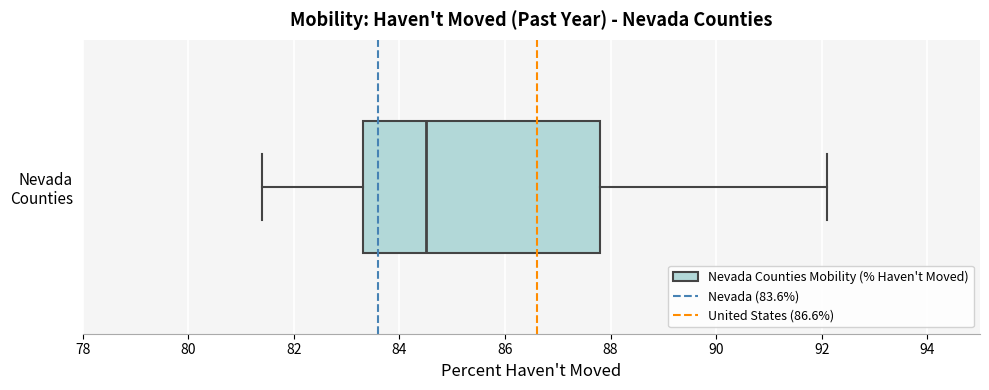

Read this box plot against the x-axis: the position of the median line, the range covered by the box, and the ends of both whiskers. The values are not printed on the chart, so give them approximately, as read against the axis.

median 84.6, box 83.4 to 87.8, whiskers 81.4 to 92.2